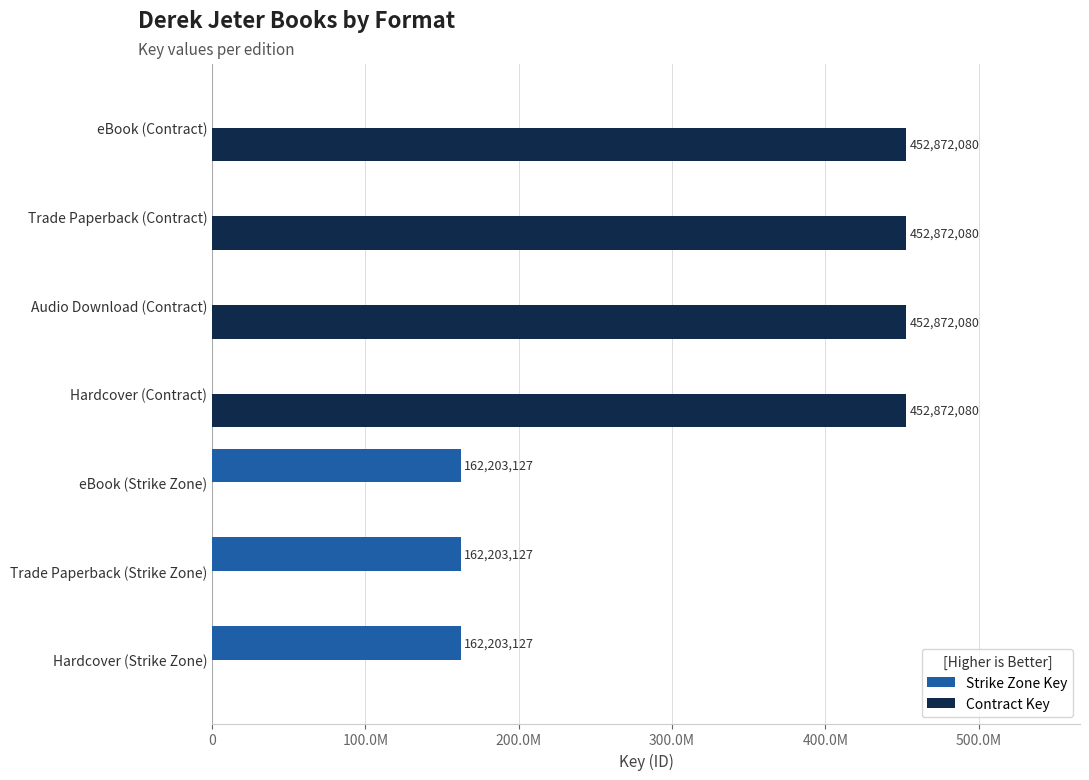

What are all the series names shown in the legend?

Strike Zone Key, Contract Key